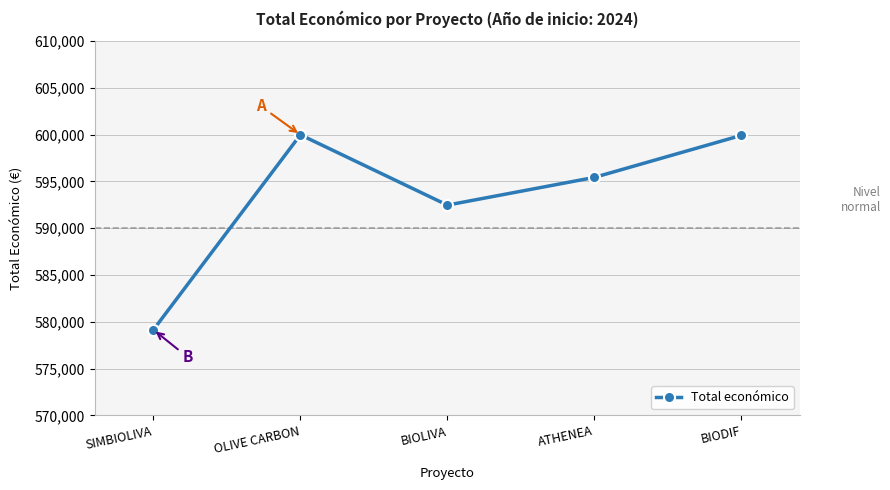

Read the value at SIMBIOLIVA.

579152